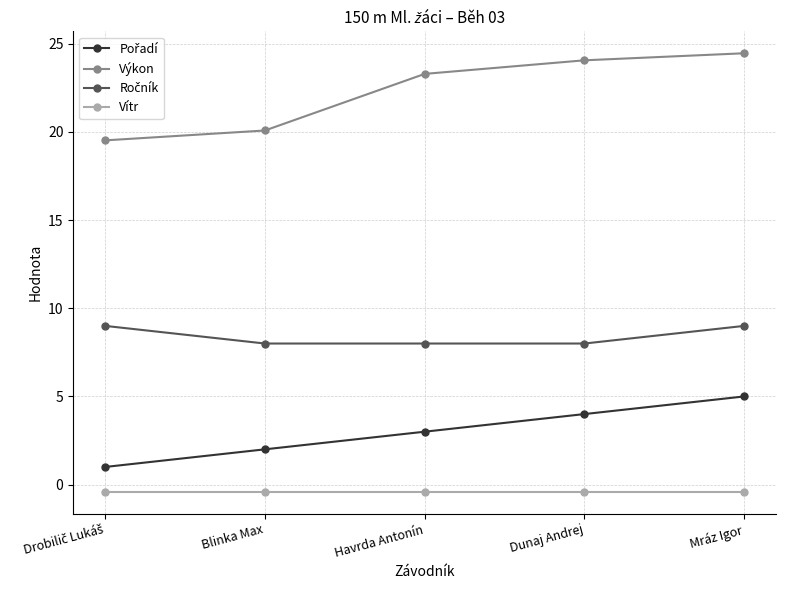

The value of Výkon at Blinka Max is 31.0. True or false?

False